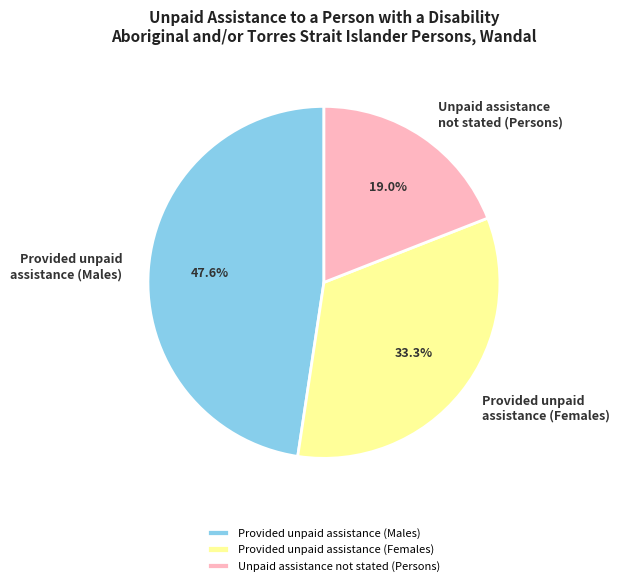

Which category has the smallest portion of the pie?

Unpaid assistance not stated (Persons)